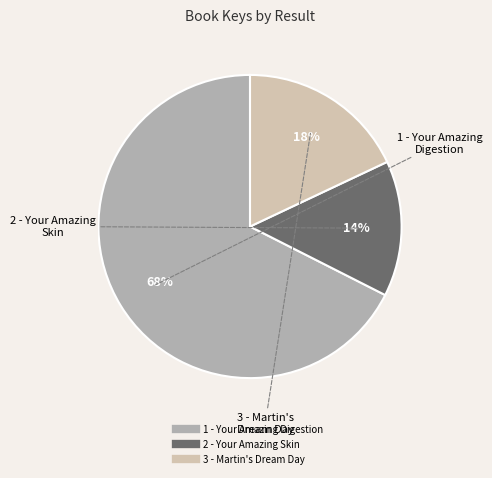

Which slice is the largest?

1 - Your Amazing Digestion